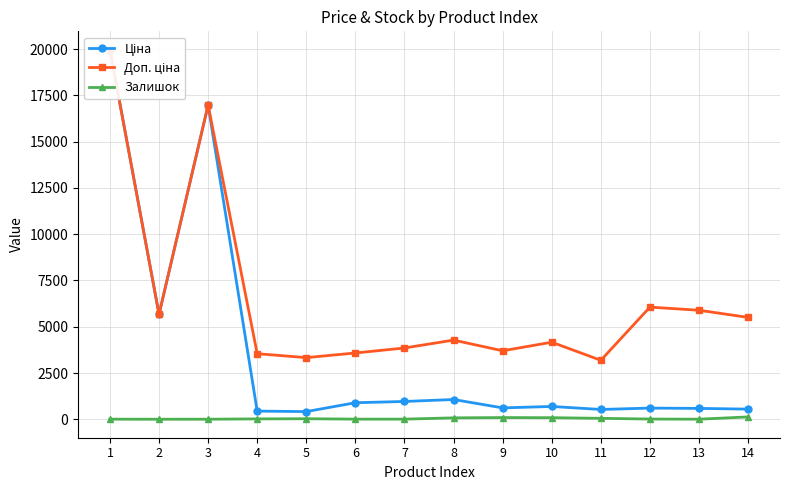

Reading left to right, what are all the values shown in this chart?

Ціна: 19964.2	5673.8	16976.3	443.1	416.6	895.9	963.5	1069.8	617.0	694.3	531.3	606.1	589.2	550.6
Доп. ціна: 19964.2	5673.8	16976.3	3545.0	3332.5	3583.6	3854.0	4279.1	3701.9	4165.6	3187.6	6061.2	5892.2	5505.8
Залишок: 7.0	3.0	5.0	22.0	30.0	9.0	9.0	78.0	94.0	87.0	53.0	14.0	6.0	129.0